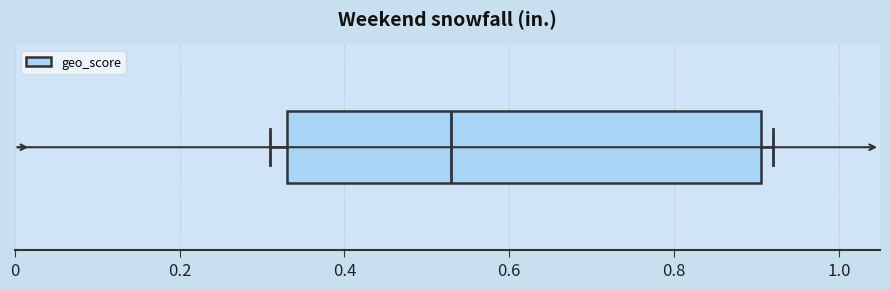

Transcribe this box plot: give where the median line is, the range the box spans, and where the two whiskers end, as read against the x-axis. The values are not printed on the chart, so give them approximately, as read against the axis.

median 0.54, box 0.34 to 0.90, whiskers 0.32 to 0.92